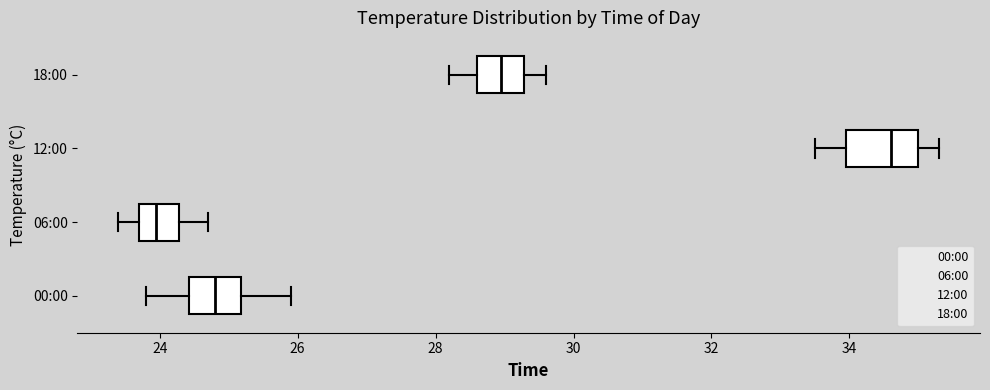

Reading bottom to top, read every box against the x-axis: the position of its median line, the range the box covers, and the ends of its whiskers. The values are not printed on the chart, so give them approximately, as read against the axis.

00:00: median 24.8, box 24.4 to 25.2, whiskers 23.8 to 26.0
06:00: median 24.0, box 23.8 to 24.2, whiskers 23.4 to 24.8
12:00: median 34.6, box 34.0 to 35.0, whiskers 33.6 to 35.4
18:00: median 29.0, box 28.6 to 29.2, whiskers 28.2 to 29.6